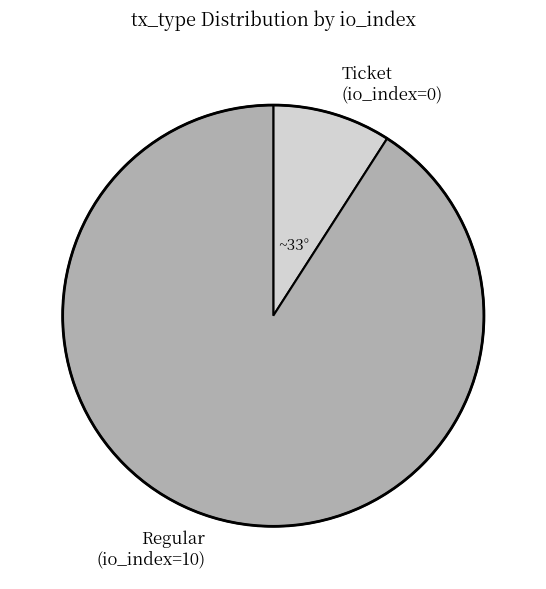

Does any single category account for the majority?

Yes